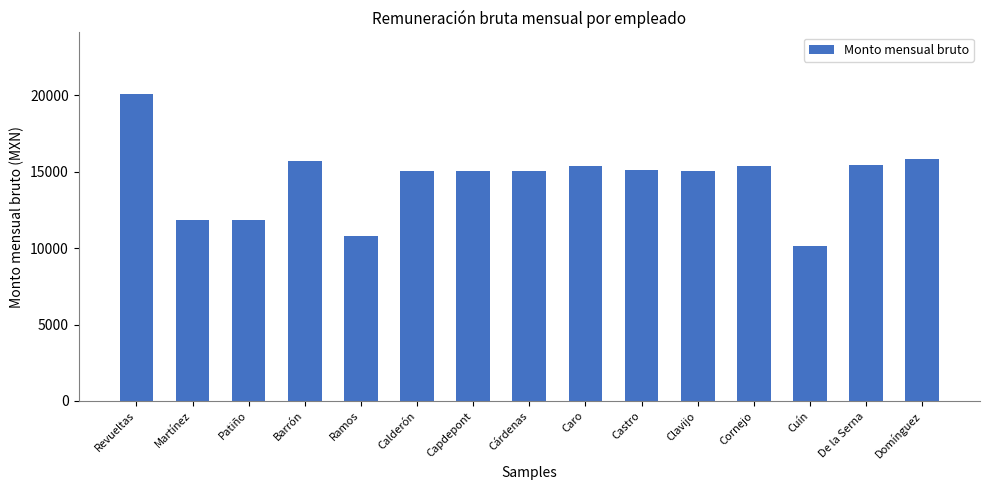

How many bars are there in total?

15